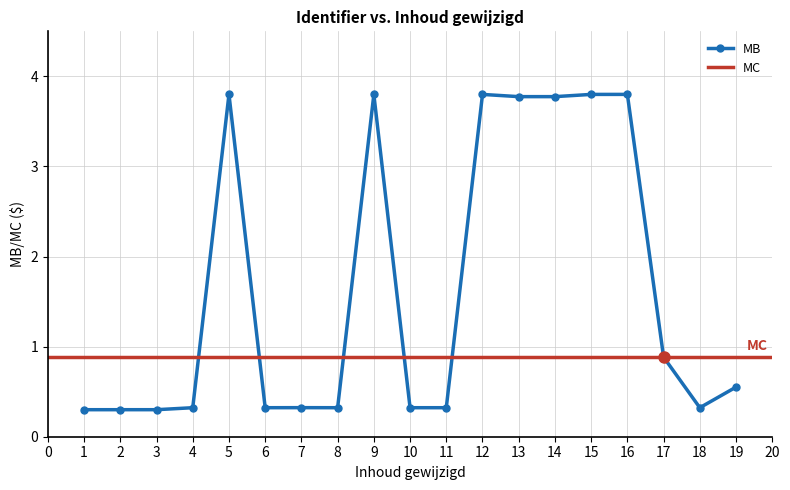

The value of MB at 6 is 0.3. True or false?

True